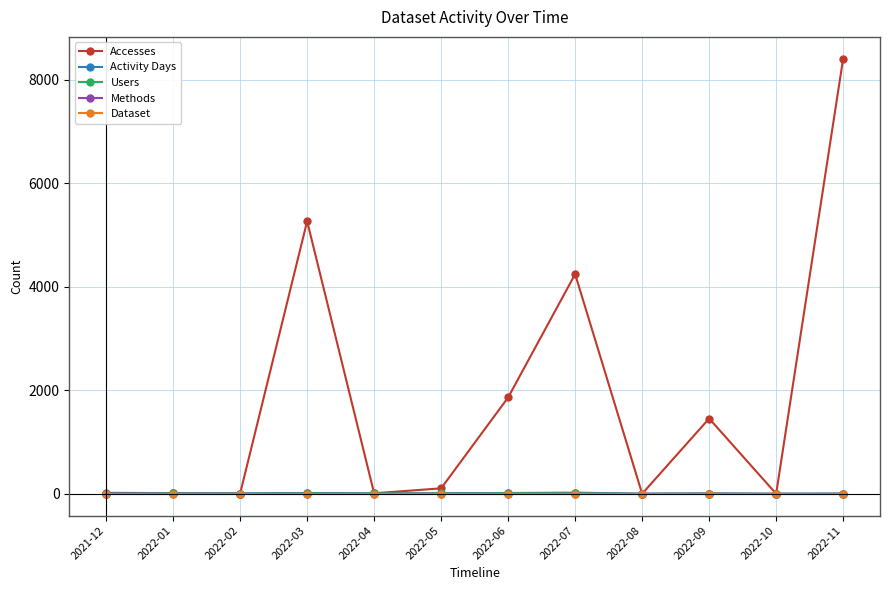

True or false: Users has more than 1 points higher than both neighbors.

True